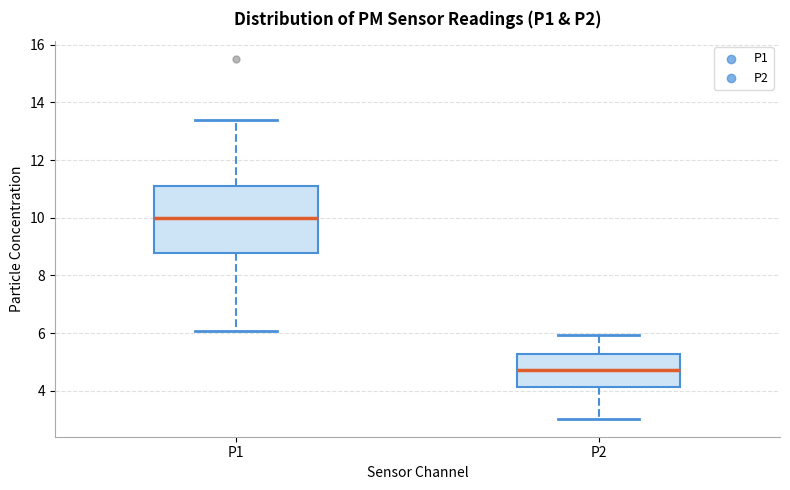

Reading left to right, transcribe this box plot: for each box, give where its median line is, the range the box spans, and where its two whiskers end, as read against the y-axis. The values are not printed on the chart, so give them approximately, as read against the axis.

P1: median 10.0, box 8.8 to 11.2, whiskers 6.0 to 13.4
P2: median 4.8, box 4.2 to 5.2, whiskers 3.0 to 6.0